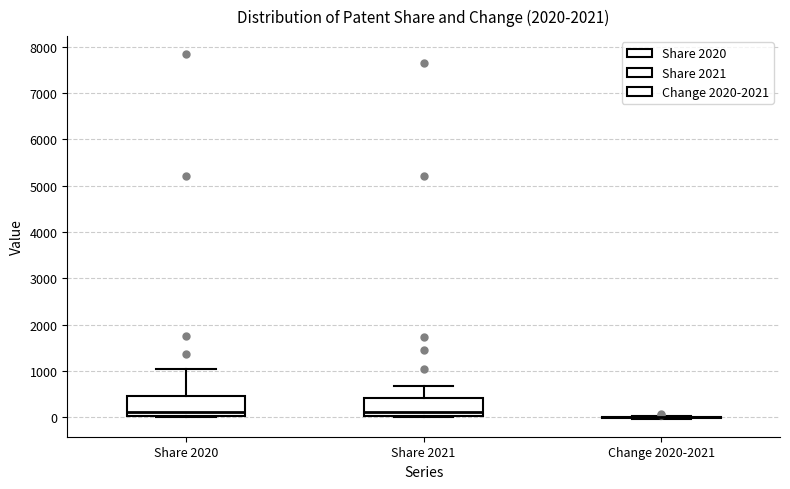

Reading left to right, transcribe this box plot: for each box, give where its median line is, the range the box spans, and where its two whiskers end, as read against the y-axis. The values are not printed on the chart, so give them approximately, as read against the axis.

Share 2020: median 100, box 0 to 500, whiskers 0 to 1000
Share 2021: median 100, box 0 to 400, whiskers 0 to 700
Change 2020-2021: box collapsed to a line at 0, whiskers 0 to 0